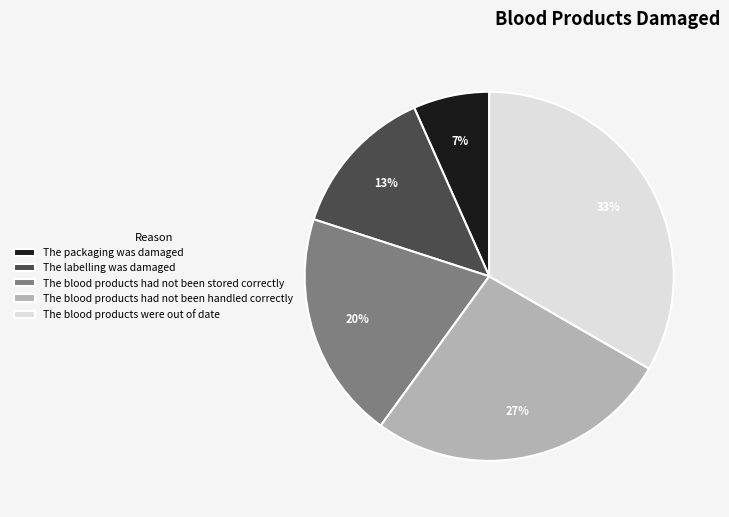

To the nearest percent, what is the difference between the The labelling was damaged and The blood products had not been stored correctly slice percentages?

7%